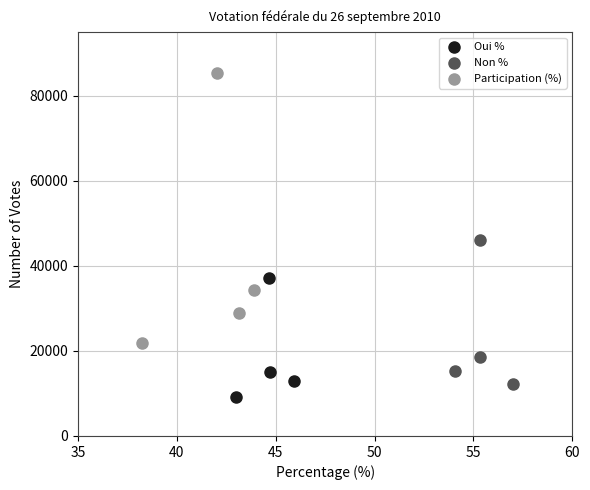

Which series reaches the maximum Y coordinate?

Participation (%)